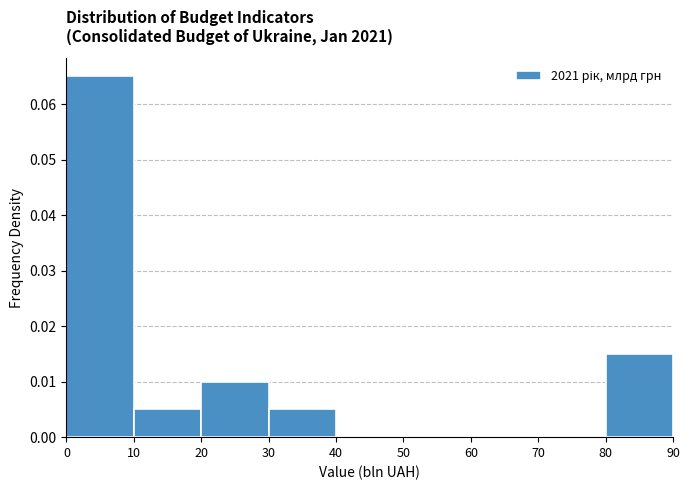

Reading left to right, list every bar in this chart as the range it spans on the x-axis followed by its height. The values are not printed on the chart, so give them approximately, as read against the axis.

0 to 10: 0.065
10 to 20: 0.005
20 to 30: 0.010
30 to 40: 0.005
40 to 50: 0
50 to 60: 0
60 to 70: 0
70 to 80: 0
80 to 90: 0.015